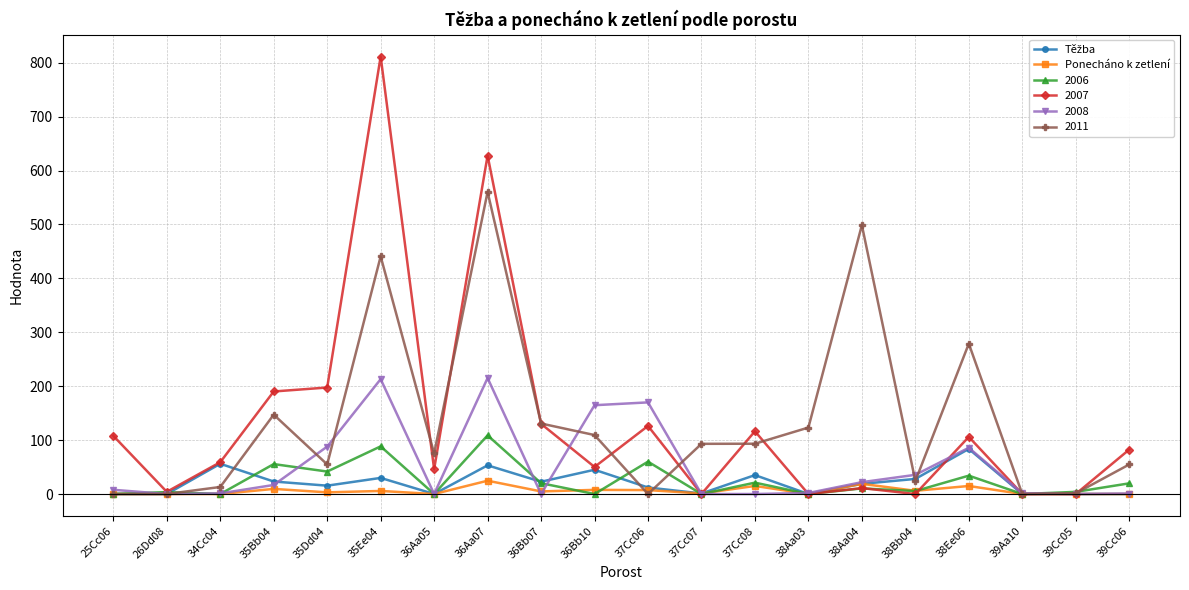

True or false: 2006 has more than 2 points higher than both neighbors.

True